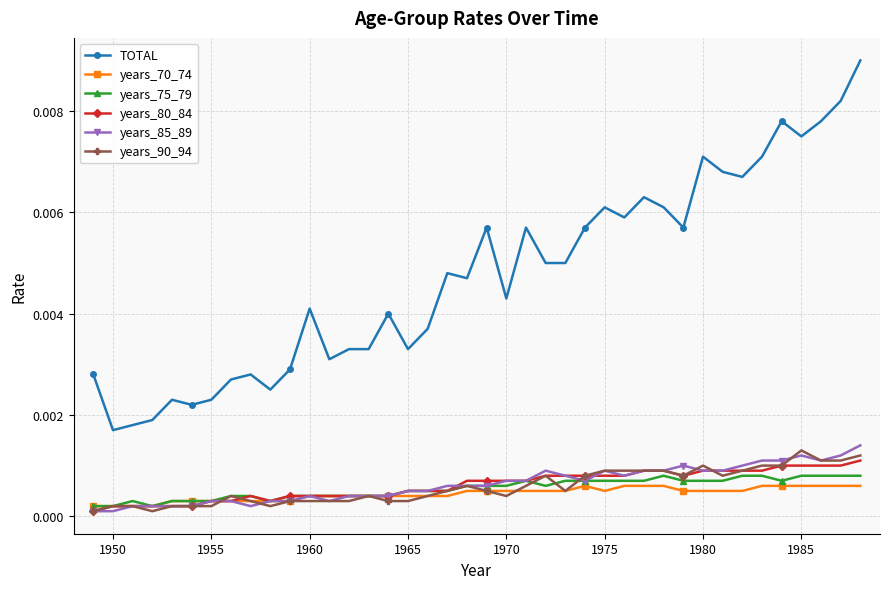

List the series in order of their peak value, lowest first.

years_70_74, years_75_79, years_80_84, years_90_94, years_85_89, TOTAL